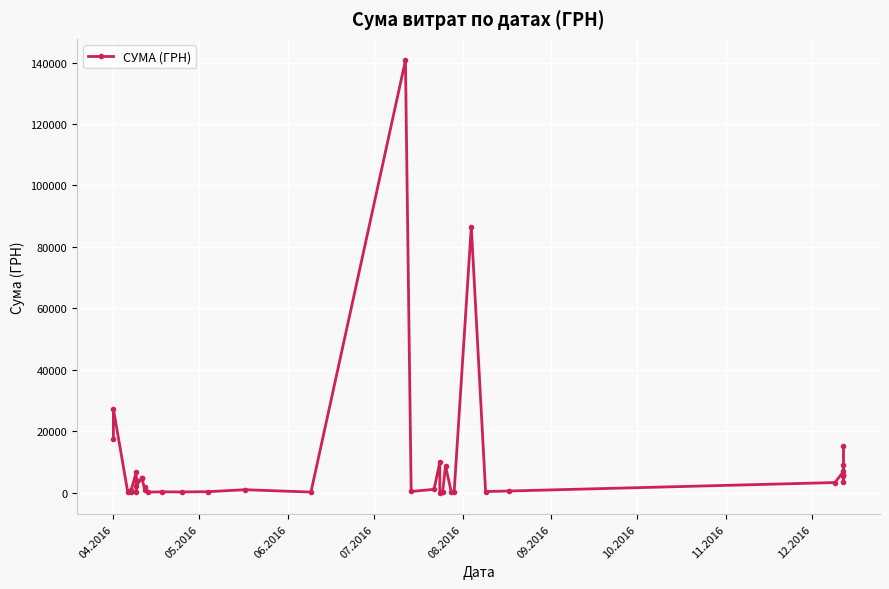

The chart shows a value of 63840.3 at 20. True or false?

False